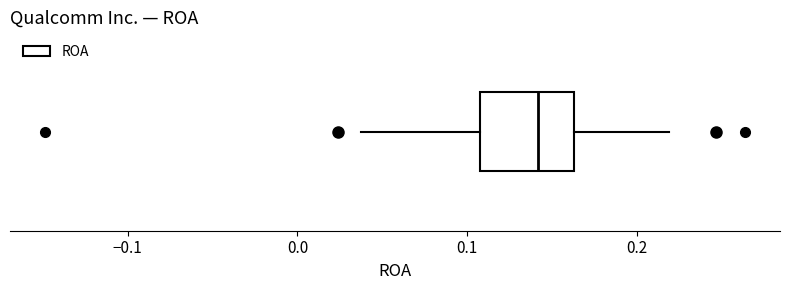

Transcribe this box plot: give where the median line is, the range the box spans, and where the two whiskers end, as read against the x-axis. The values are not printed on the chart, so give them approximately, as read against the axis.

median 0.14, box 0.11 to 0.16, whiskers 0.04 to 0.22